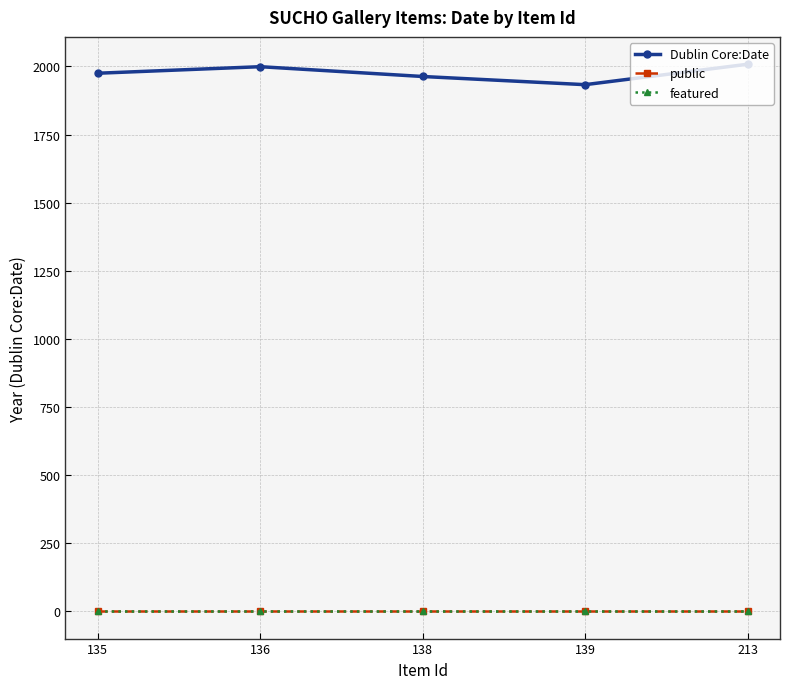

True or false: featured has a value of 0 at 135.

True